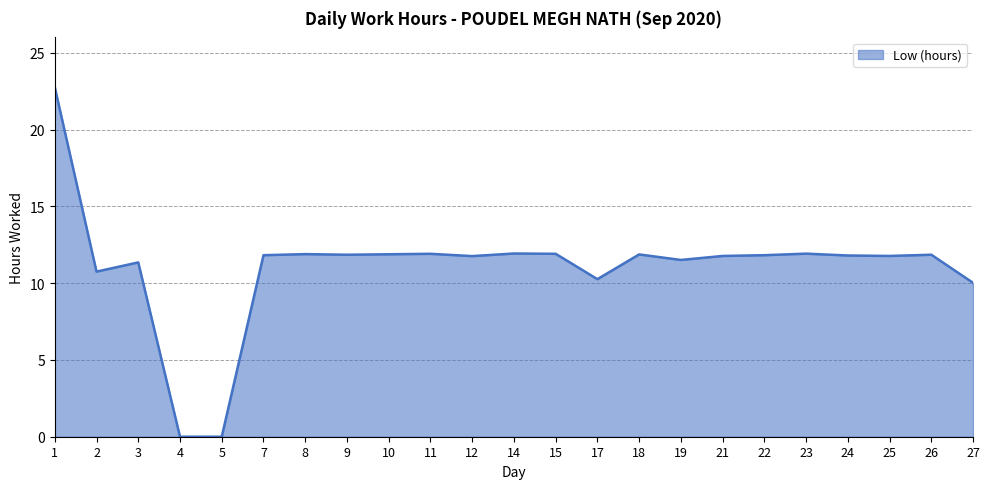

What is the change in value from 1 to 25?

-11.0